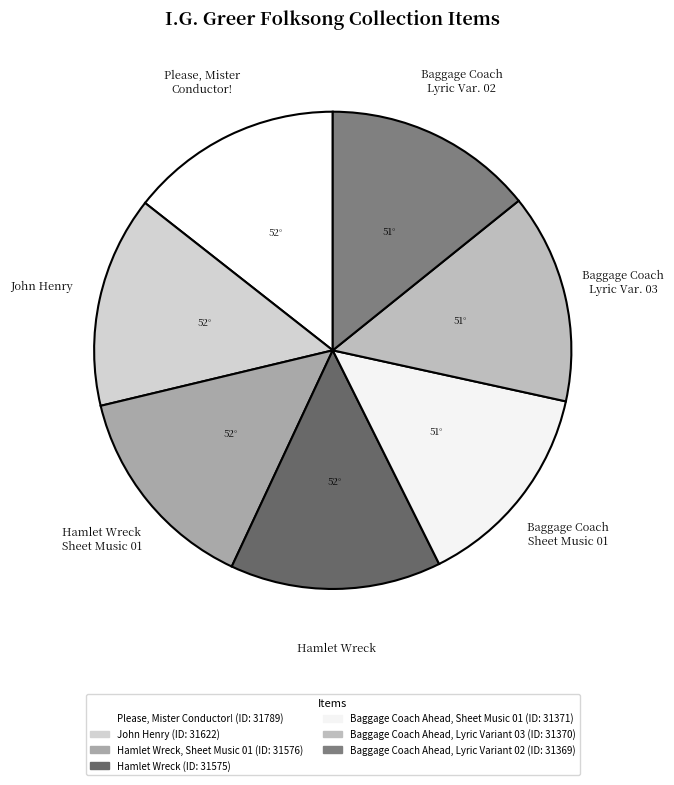

What is the largest slice in the pie chart?

Please, Mister Conductor!